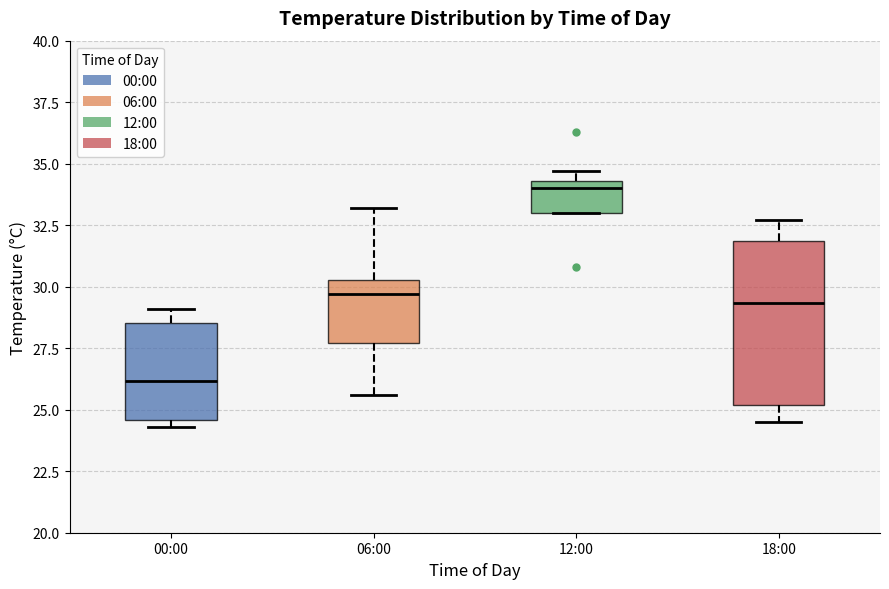

Which box has the highest median line?

12:00